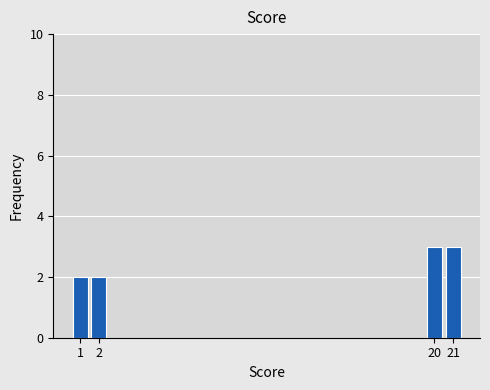

Reading right to left, extract all data points from this chart.

21=3	20=3	2=2	1=2